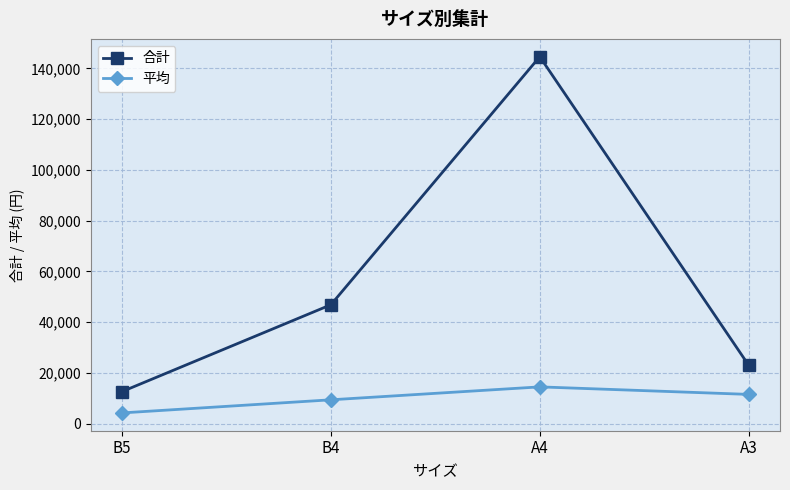

How many data points does each series have?

4